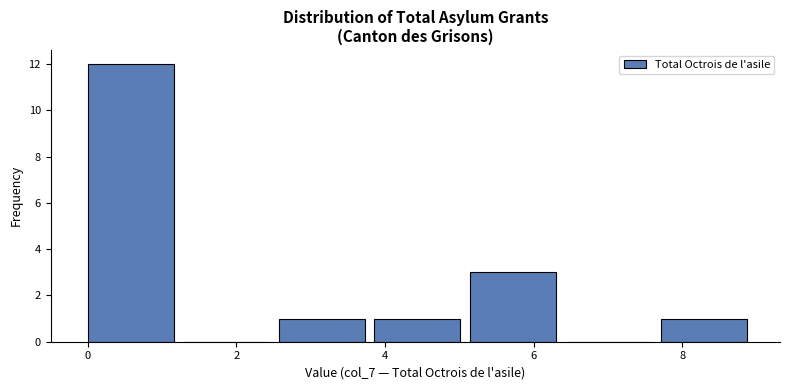

Which range on the x-axis has the tallest bar?

0.0 to 1.2